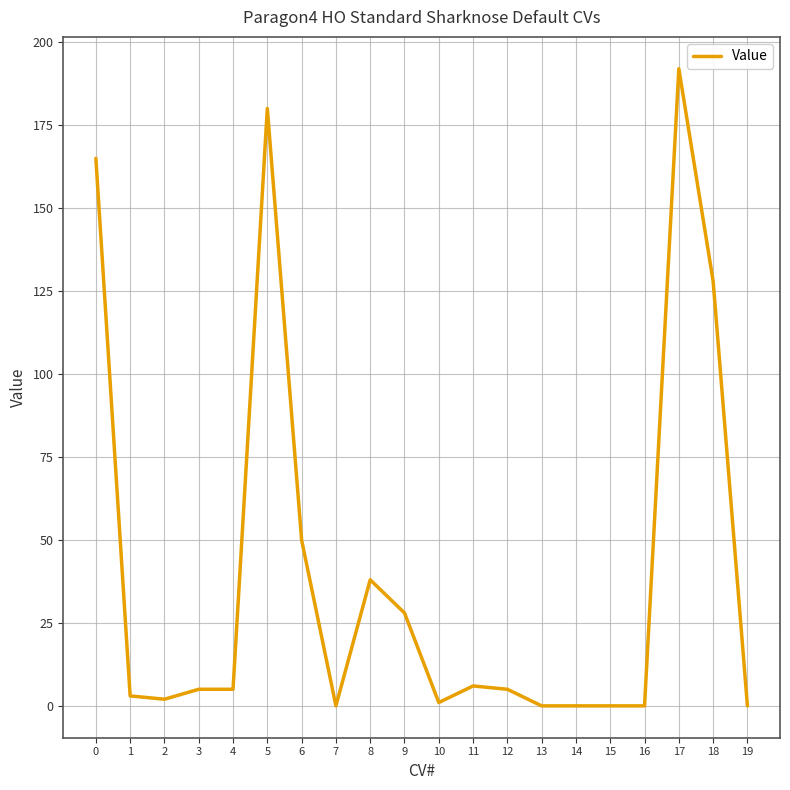

Which category has the highest value across all series?

17